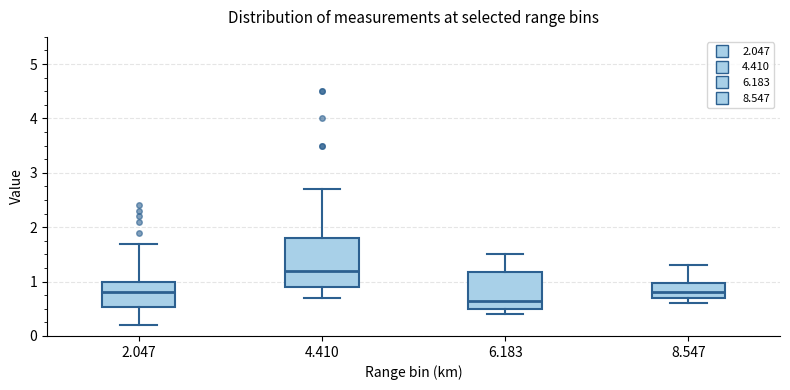

Which box has the lowest median line?

6.183